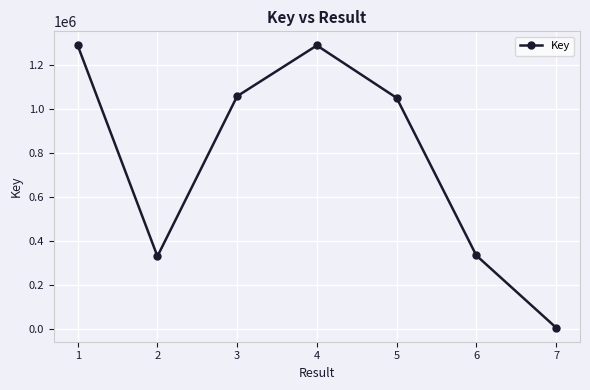

What value does the data have at 3, to the nearest 100?

1059200